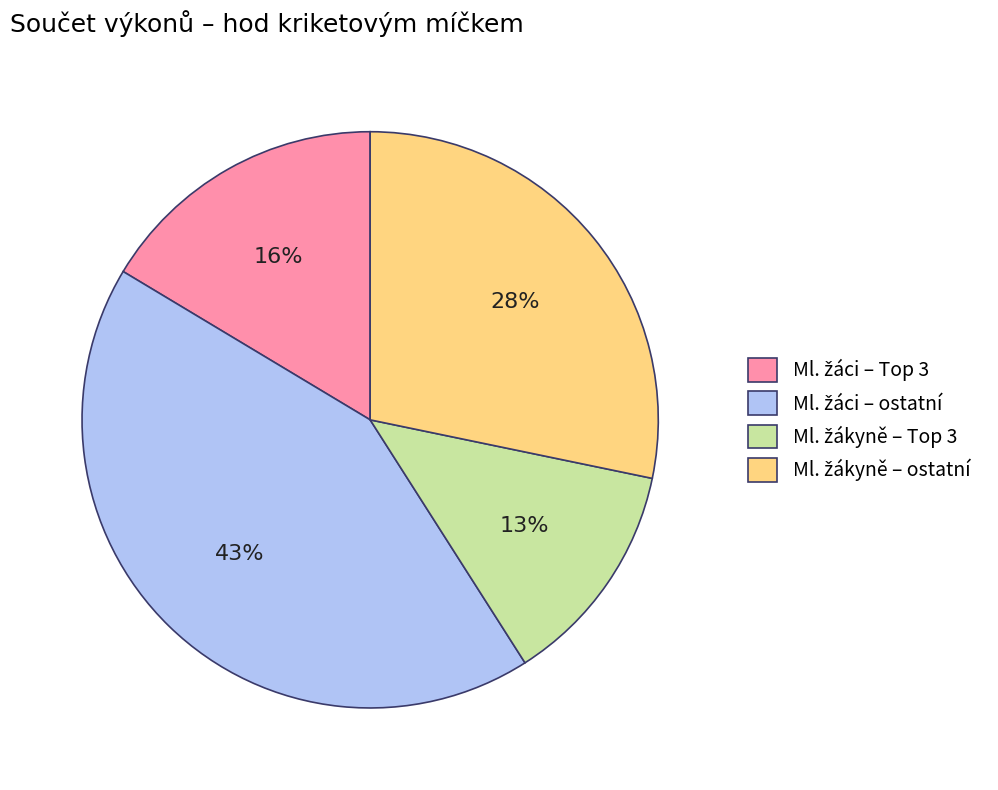

To the nearest percent, what is the average slice percentage?

25%